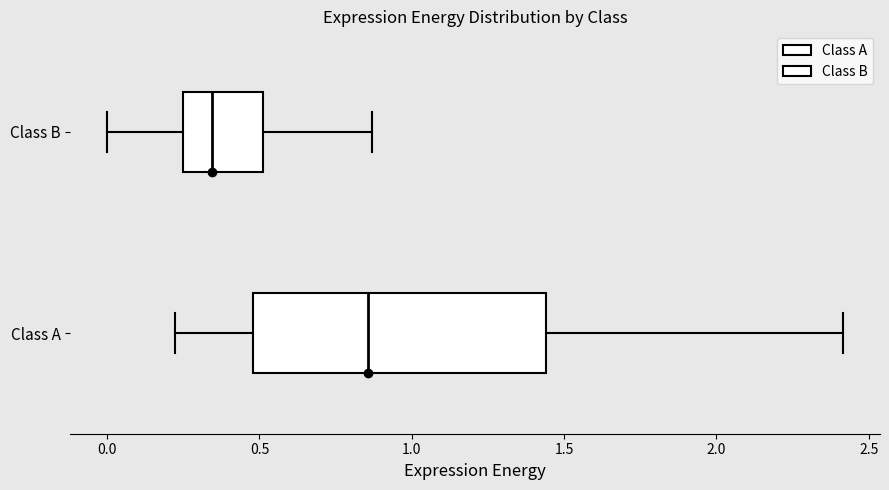

Reading bottom to top, read every box against the x-axis: the position of its median line, the range the box covers, and the ends of its whiskers. The values are not printed on the chart, so give them approximately, as read against the axis.

Class A: median 0.85, box 0.50 to 1.45, whiskers 0.20 to 2.40
Class B: median 0.35, box 0.25 to 0.50, whiskers 0.00 to 0.85